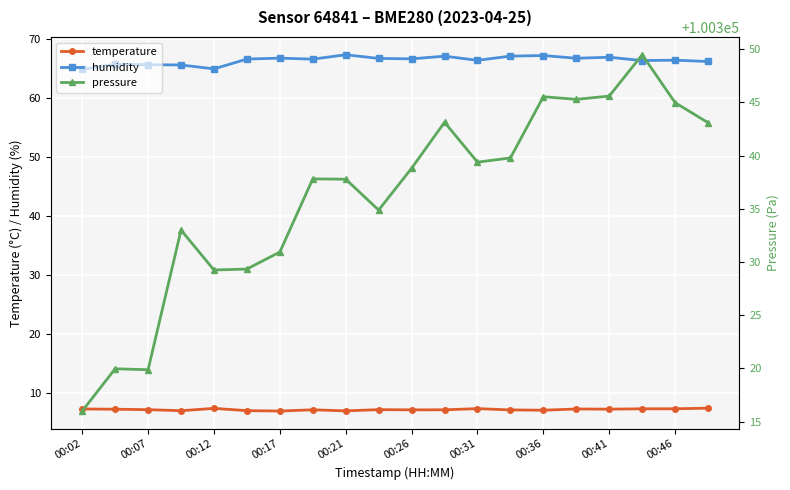

What is the maximum value for temperature?

7.5